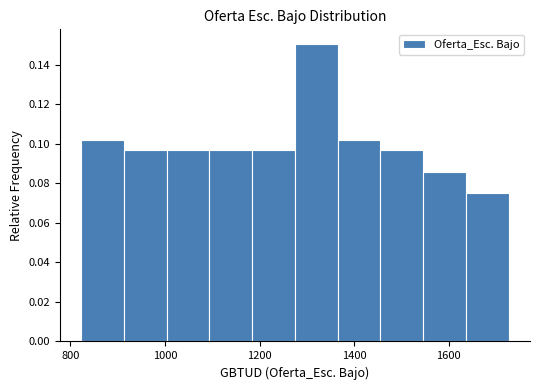

Reading left to right, transcribe this chart: for each bar, give the range it covers on the x-axis and its height. Neither the bar edges nor the heights are printed on the chart, so give them approximately, as read against the axes.

820 to 920: 0.102
920 to 1000: 0.096
1000 to 1100: 0.096
1100 to 1180: 0.096
1180 to 1280: 0.096
1280 to 1360: 0.150
1360 to 1460: 0.102
1460 to 1540: 0.096
1540 to 1640: 0.086
1640 to 1720: 0.076